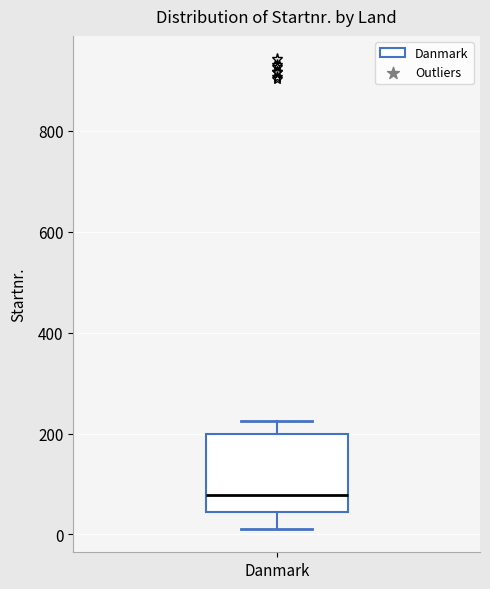

Where does the lower whisker of the box for Danmark end on the y-axis? The values are not printed on the chart, so give them approximately, as read against the axis.

20